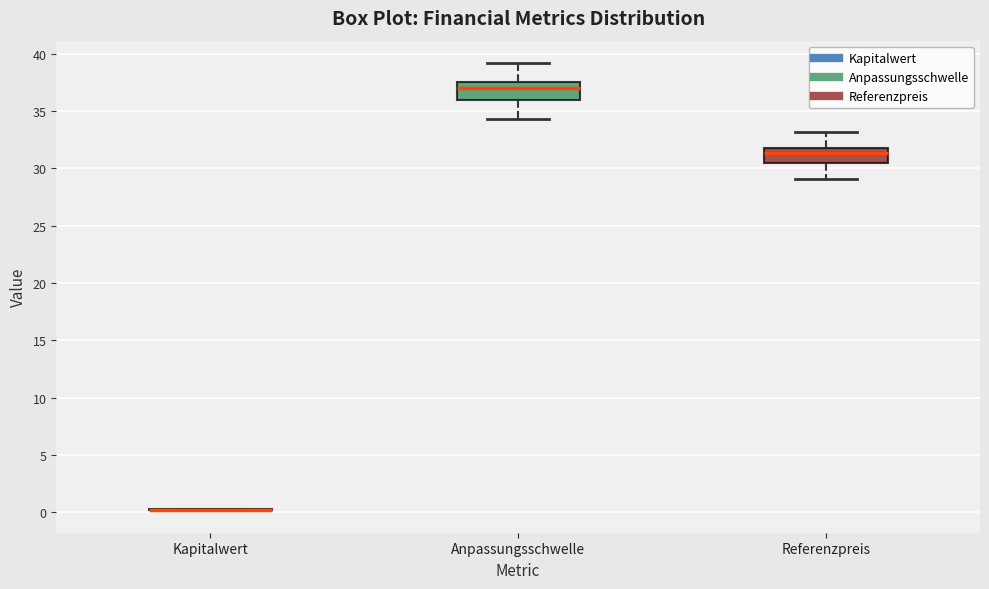

Reading left to right, transcribe this box plot: for each box, give where its median line is, the range the box spans, and where its two whiskers end, as read against the y-axis. The values are not printed on the chart, so give them approximately, as read against the axis.

Kapitalwert: box collapsed to a line at 0.0, whiskers 0.0 to 0.5
Anpassungsschwelle: median 37.0, box 36.0 to 37.5, whiskers 34.5 to 39.0
Referenzpreis: median 31.5, box 30.5 to 32.0, whiskers 29.0 to 33.0